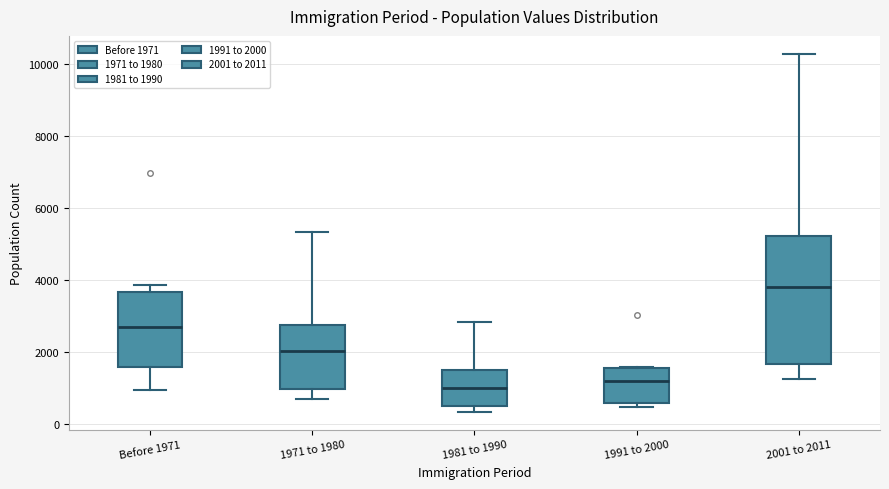

Where is the lower edge of the box for 1991 to 2000 on the y-axis? The values are not printed on the chart, so give them approximately, as read against the axis.

600